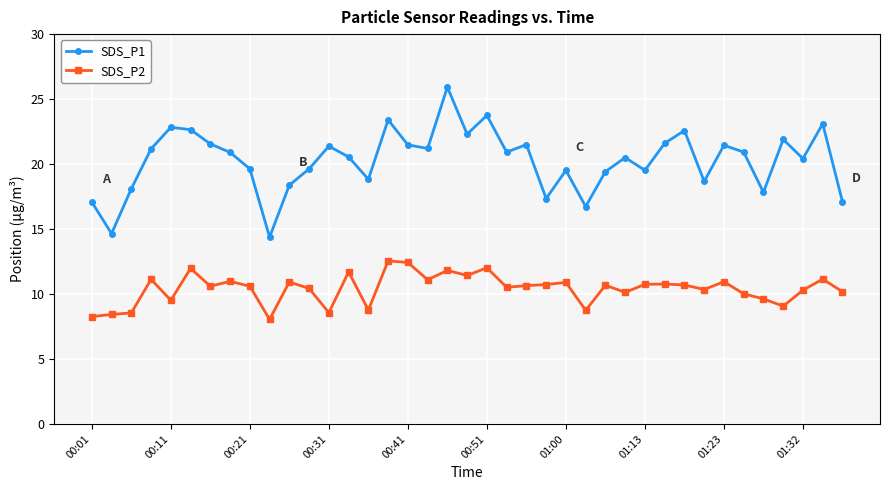

What is the value of the SDS_P1 point at the 12th from the left?

19.6